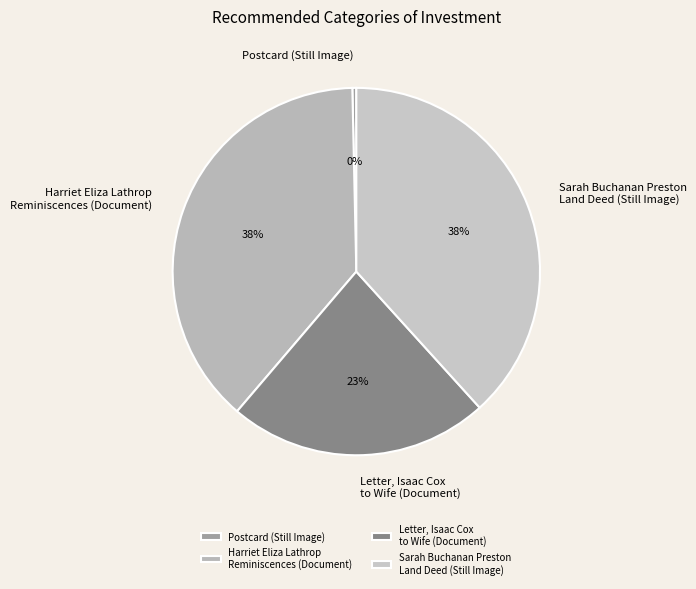

What percentage is the Sarah Buchanan Preston Land Deed (Still Image) slice, to the nearest percent?

38%